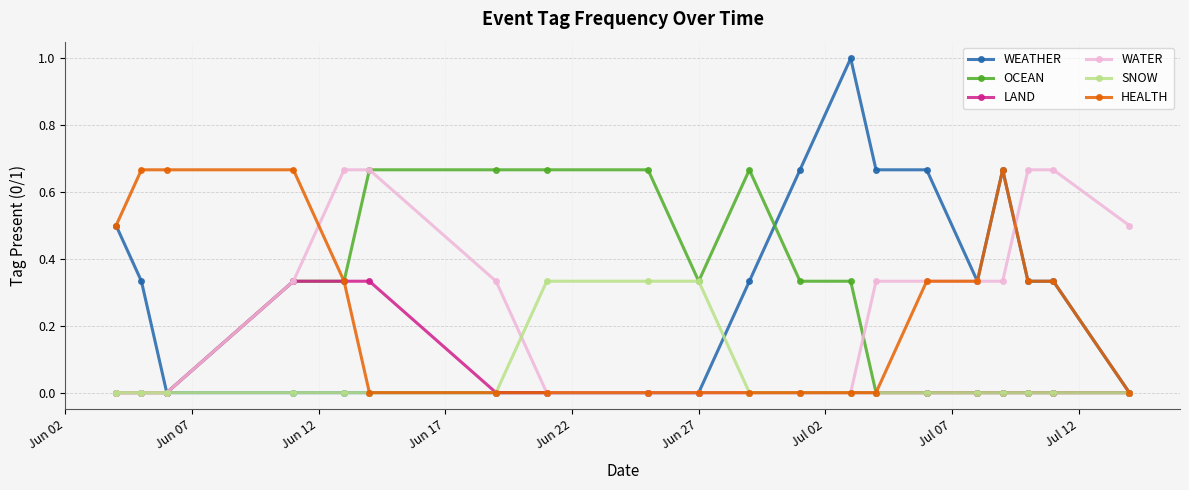

Which series has the widest spread of values?

WEATHER